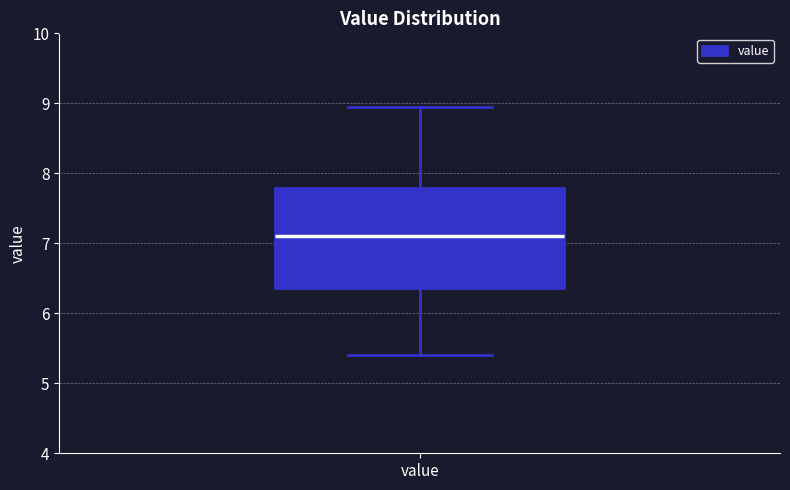

Where does the lower whisker of the box for value end on the y-axis? The values are not printed on the chart, so give them approximately, as read against the axis.

5.4